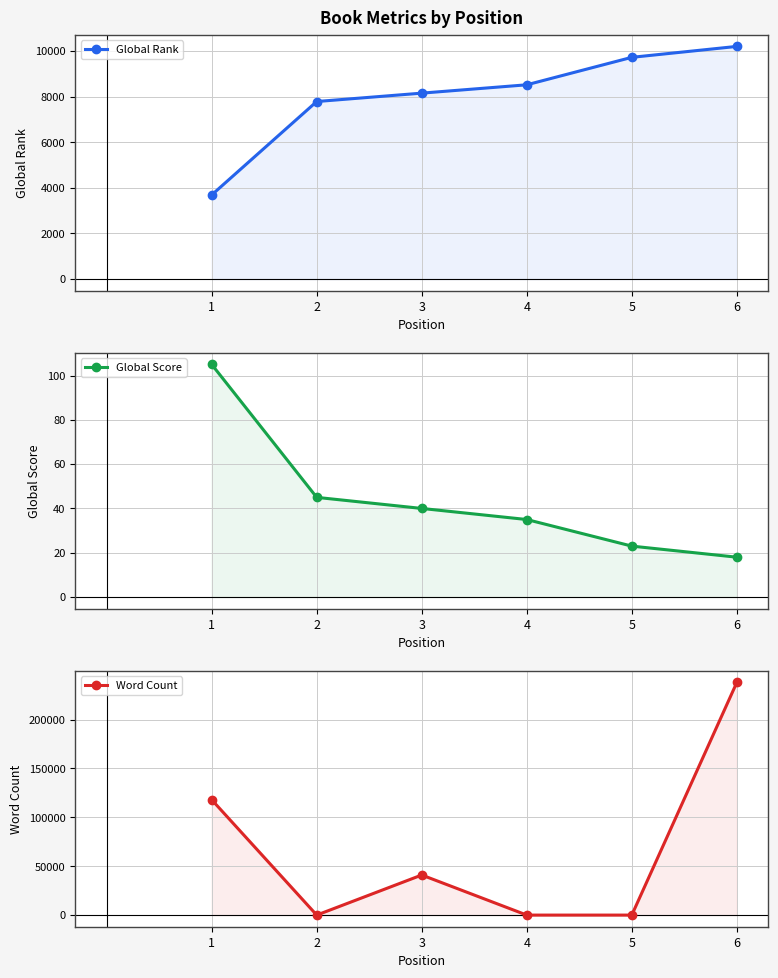

At which label does Global Score first exceed 40?

1